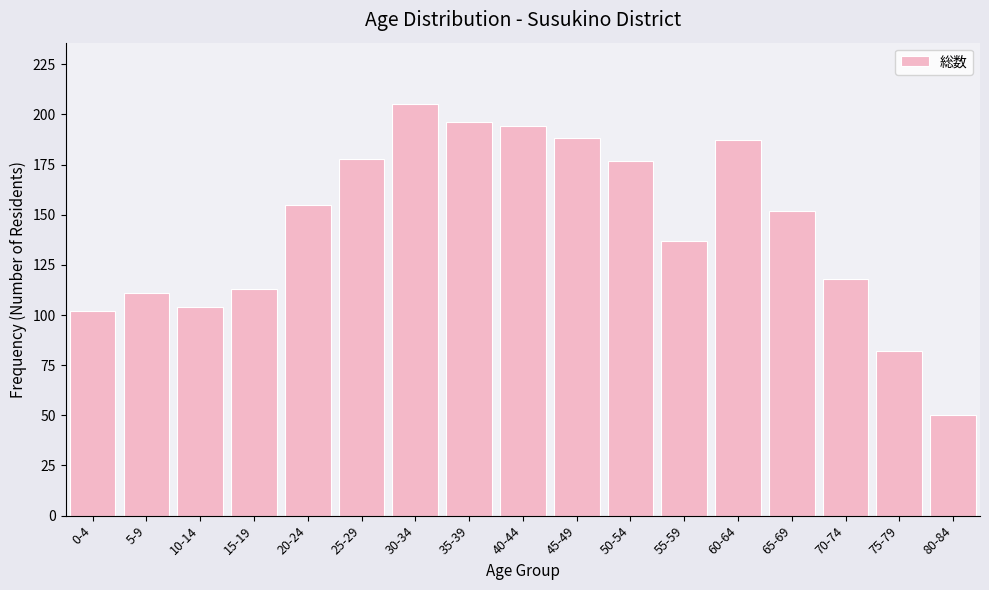

Reading left to right, list all the values displayed in this chart.

102	111	104	113	155	178	205	196	194	188	177	137	187	152	118	82	50